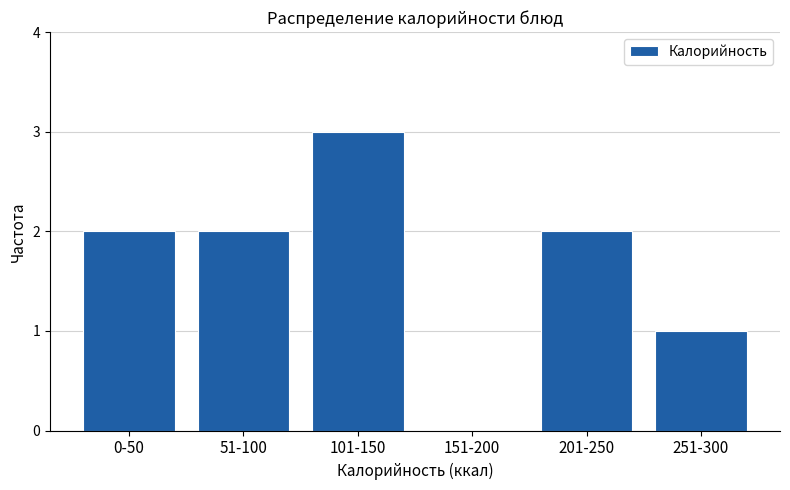

Reading left to right, what are all the values shown in this chart?

0-50=2	51-100=2	101-150=3	151-200=0	201-250=2	251-300=1